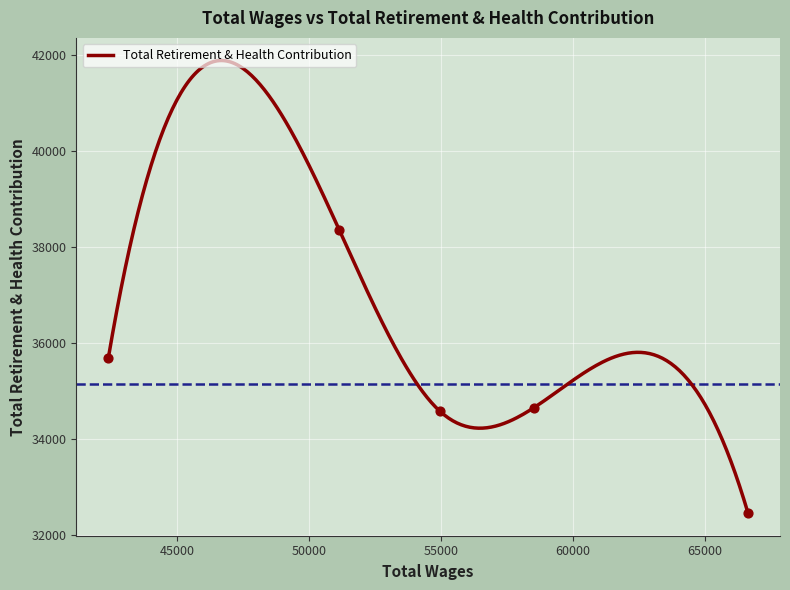

Approximately how many times larger is the value at 42386.0 compared to 58504.0?

1.0